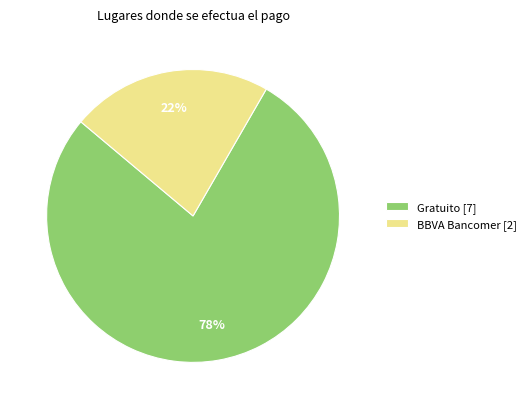

Is there any slice that represents more than half of the pie?

Yes